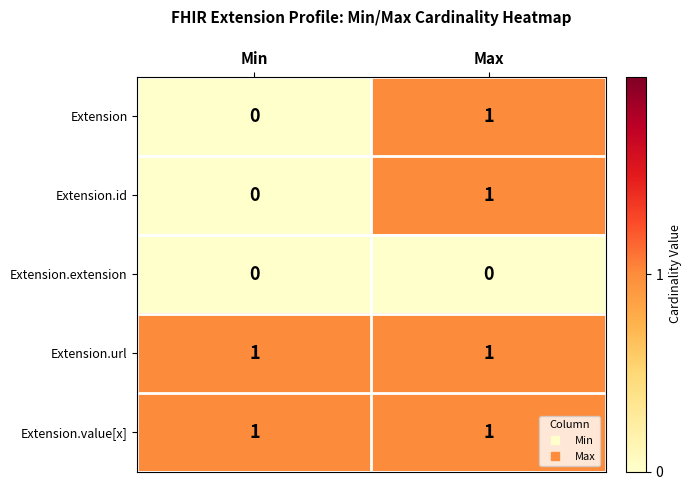

At which category is the sum across all series the highest?

Max